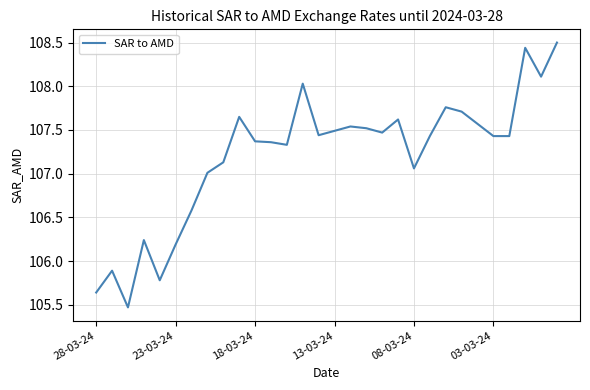

What is the minimum value shown in the chart?

105.5